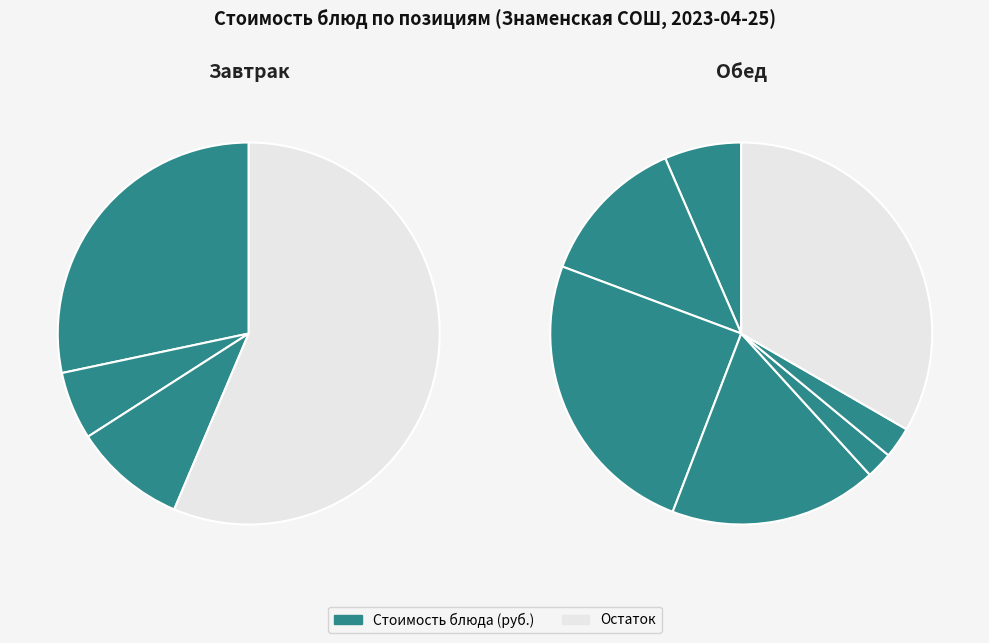

The Каша манная молочная slice represents 28% of the pie. True or false?

False